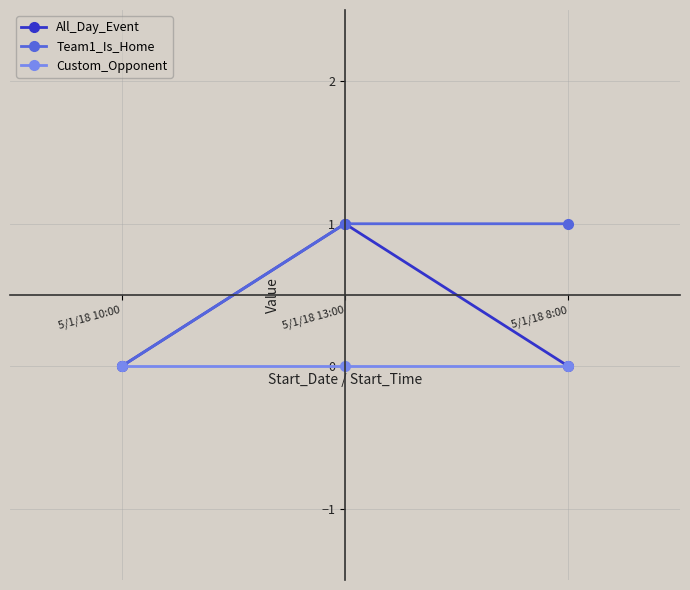

List the series in order of their overall mean, highest first.

Team1_Is_Home, All_Day_Event, Custom_Opponent